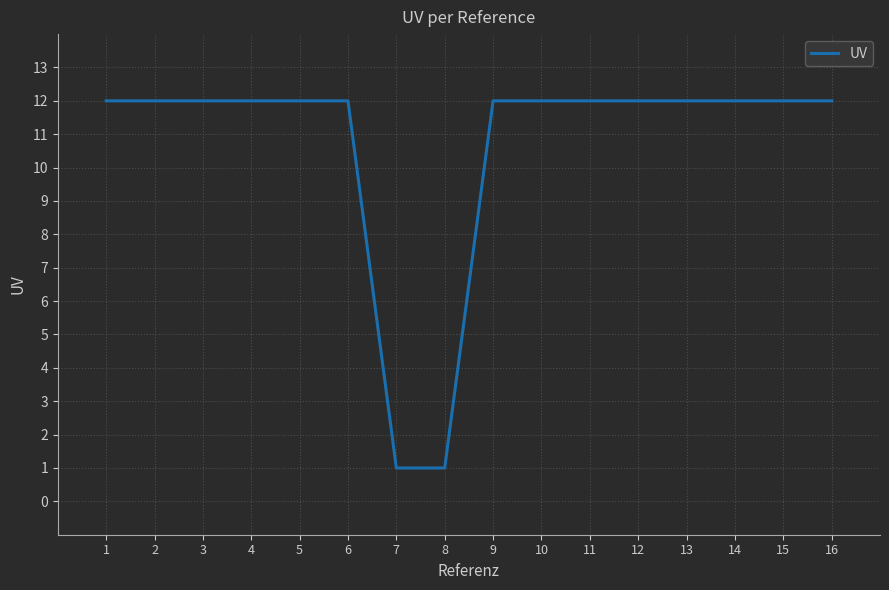

What is the maximum value shown in the chart?

12